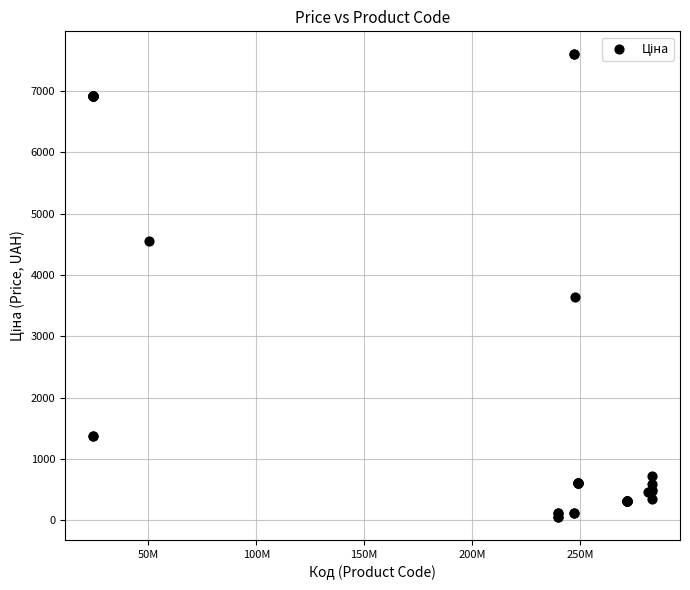

What Y value in the scatter plot is closest to 3826?

3646.5